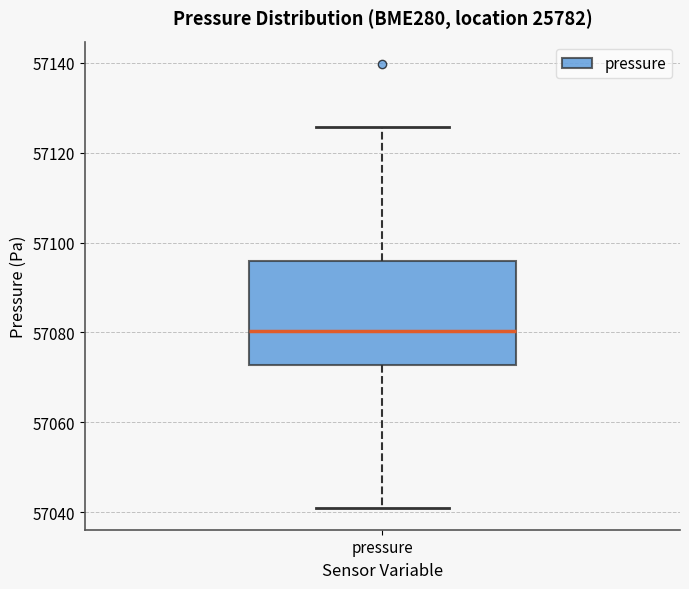

Transcribe this box plot: give where the median line is, the range the box spans, and where the two whiskers end, as read against the y-axis. The values are not printed on the chart, so give them approximately, as read against the axis.

median 57080, box 57072 to 57096, whiskers 57042 to 57126